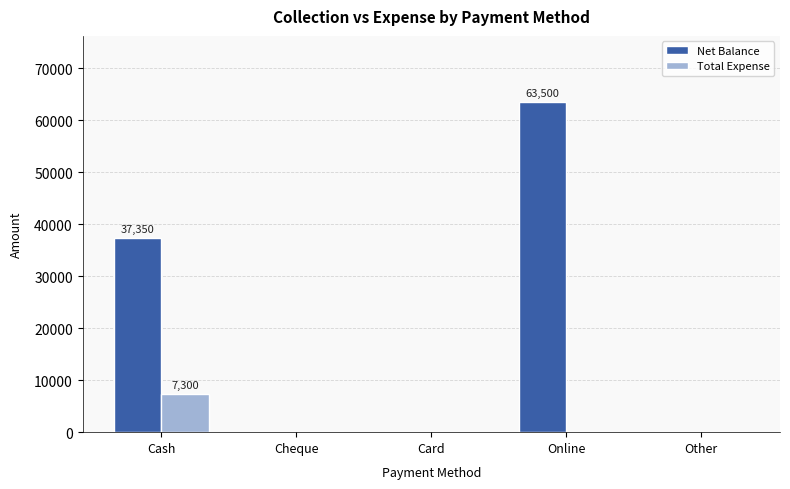

What is the sum of all Net Balance values?

100850